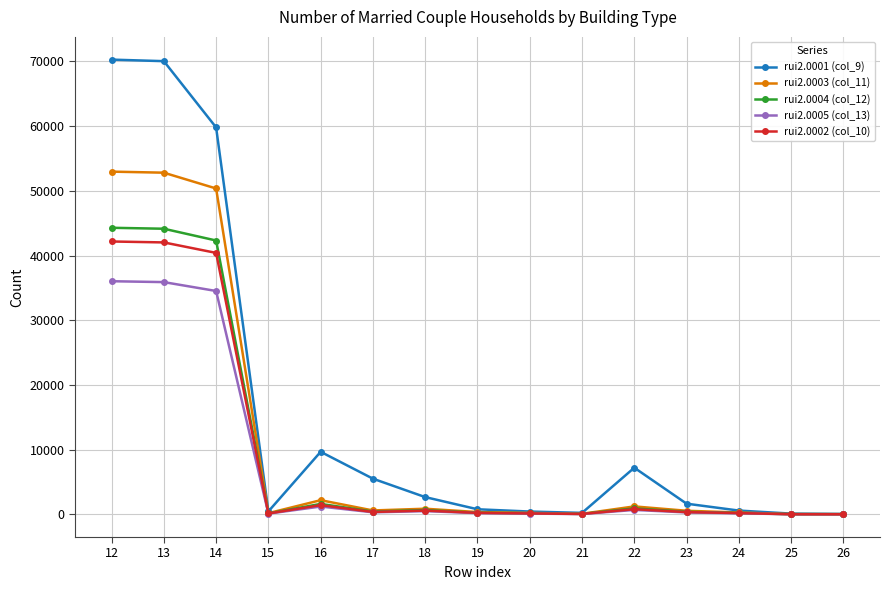

List the series in order of their peak value, lowest first.

rui2.0005 (col_13), rui2.0002 (col_10), rui2.0004 (col_12), rui2.0003 (col_11), rui2.0001 (col_9)